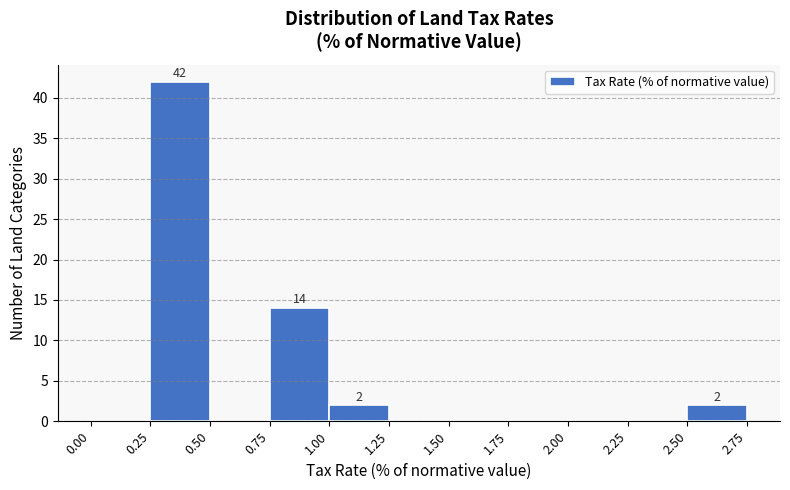

Which range on the x-axis has the tallest bar?

0.25 to 0.50